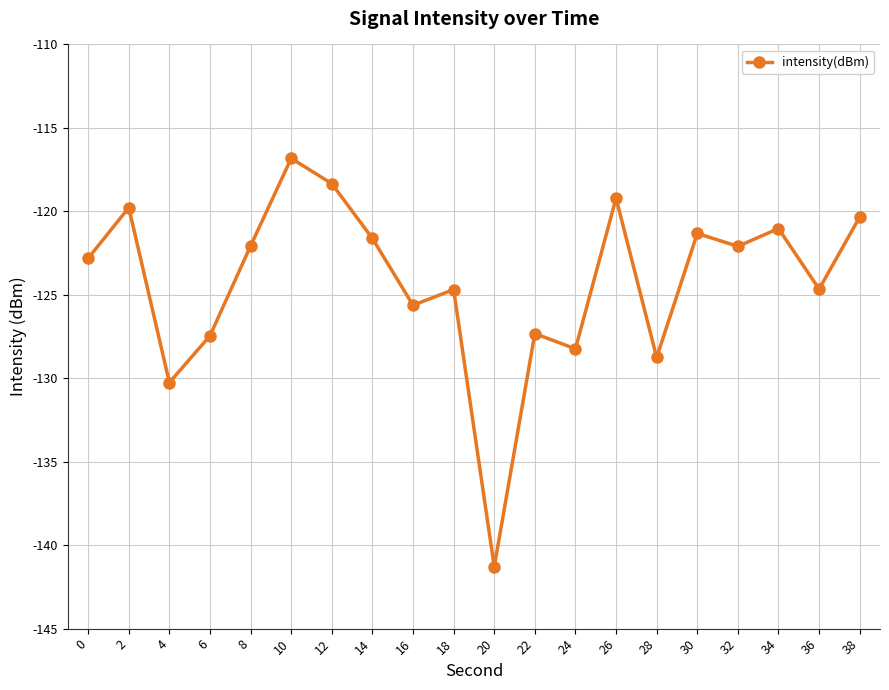

Which category has the lowest value across all series?

20